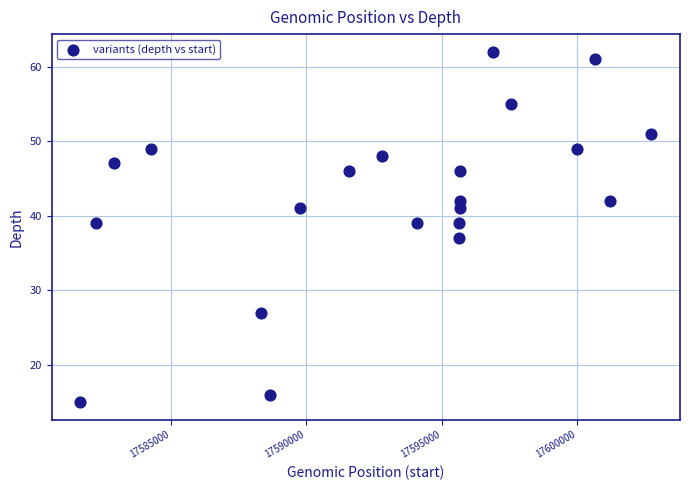

What is the range of Y values (max minus min)?

47